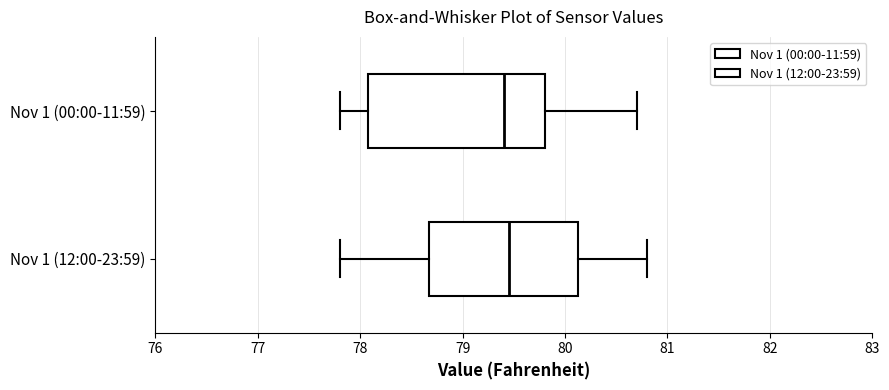

Reading bottom to top, read every box against the x-axis: the position of its median line, the range the box covers, and the ends of its whiskers. The values are not printed on the chart, so give them approximately, as read against the axis.

Nov 1 (12:00-23:59): median 79.5, box 78.7 to 80.1, whiskers 77.8 to 80.8
Nov 1 (00:00-11:59): median 79.4, box 78.1 to 79.8, whiskers 77.8 to 80.7